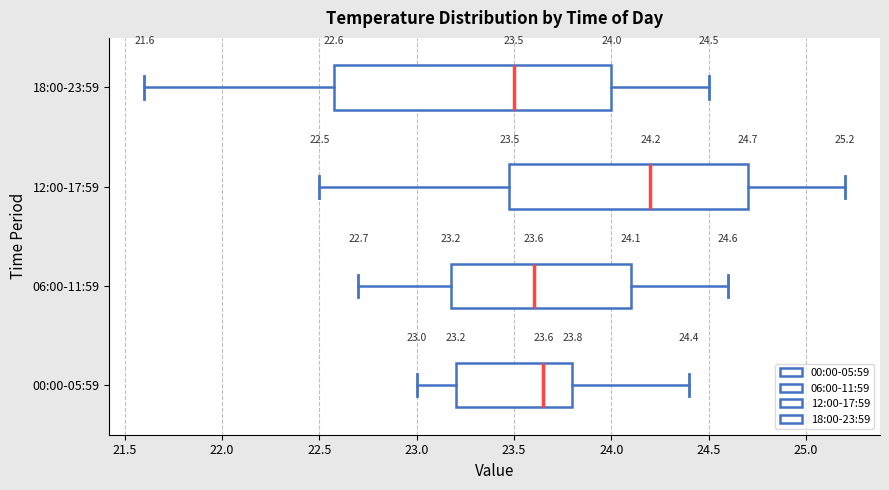

Which box has the furthest to the right median line?

12:00-17:59